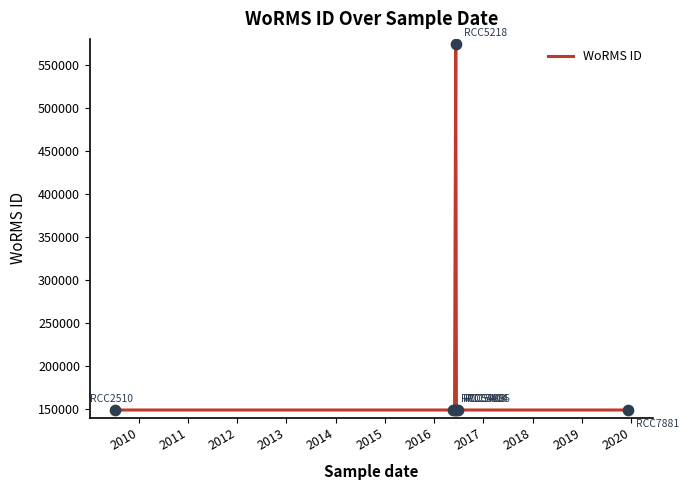

What is the greatest value displayed?

573610